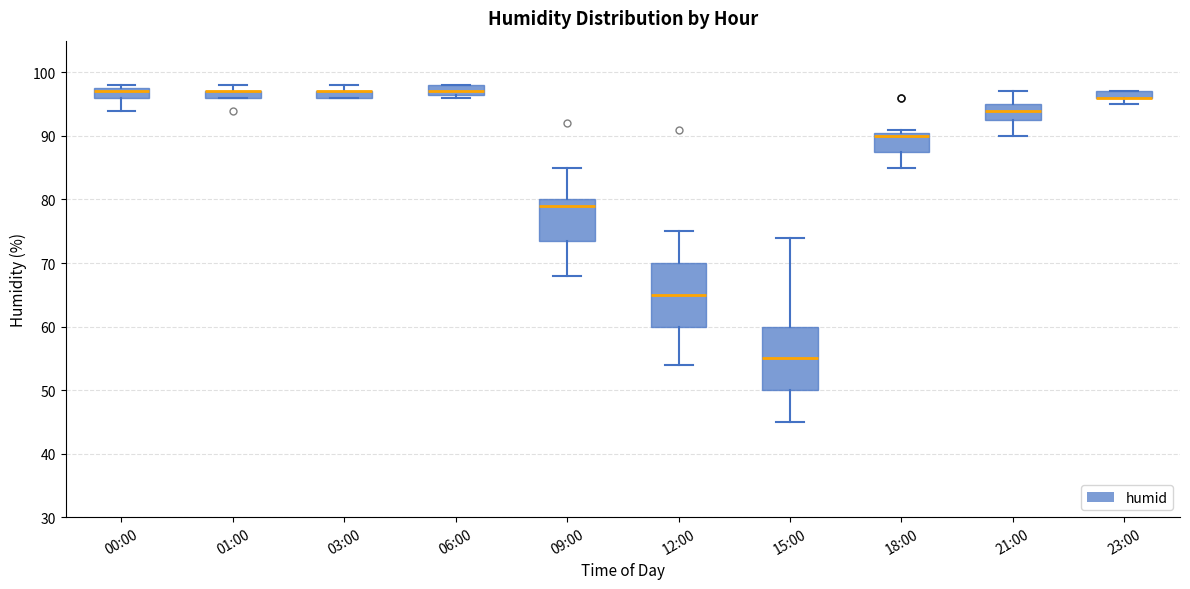

Where does the median line of the box for 21:00 sit on the y-axis? The values are not printed on the chart, so give them approximately, as read against the axis.

94